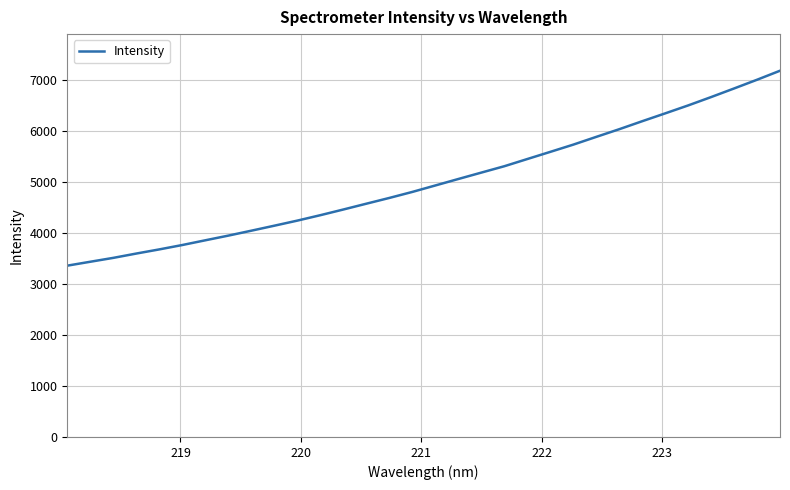

What is the greatest value displayed?

7183.8